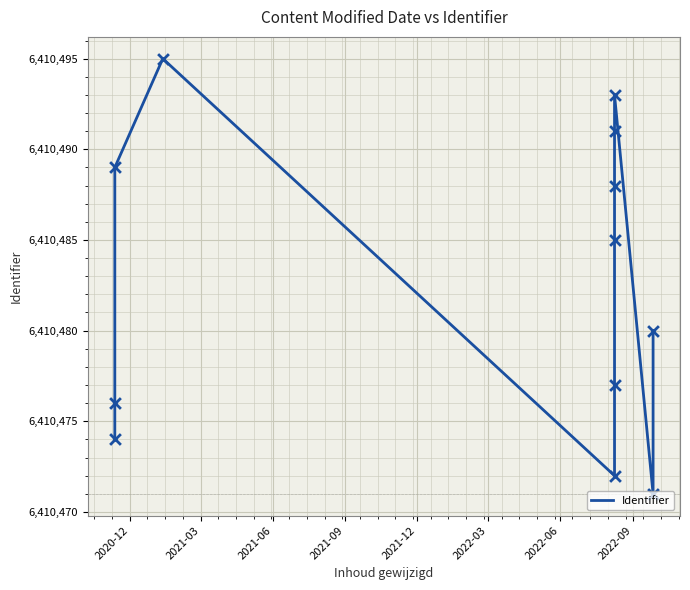

What is the change in value from 2021-09 to 2022-03?

-18